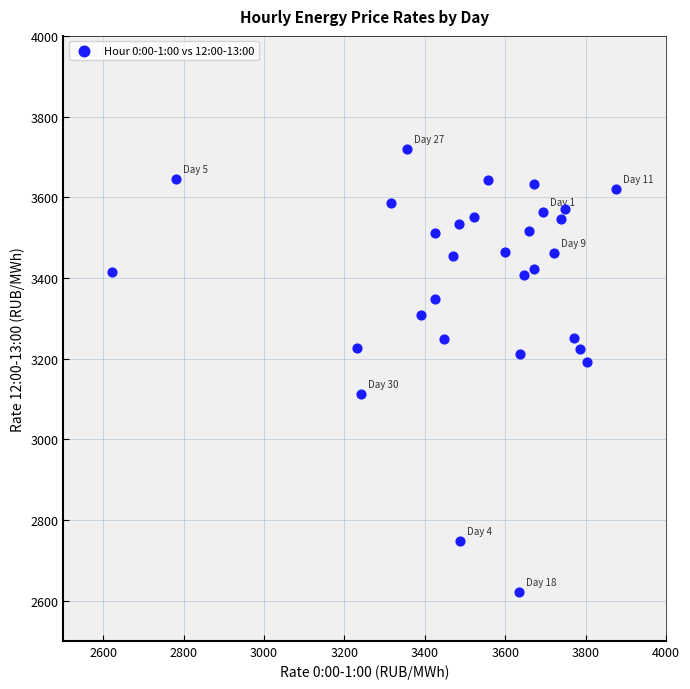

What is the range of X values (max minus min)?

1252.6